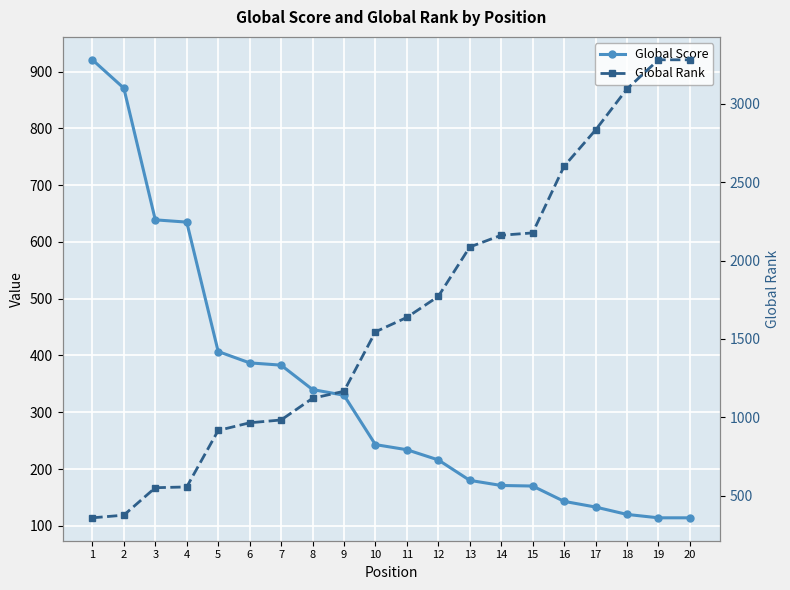

At which label does Global Rank first exceed 1637?

12